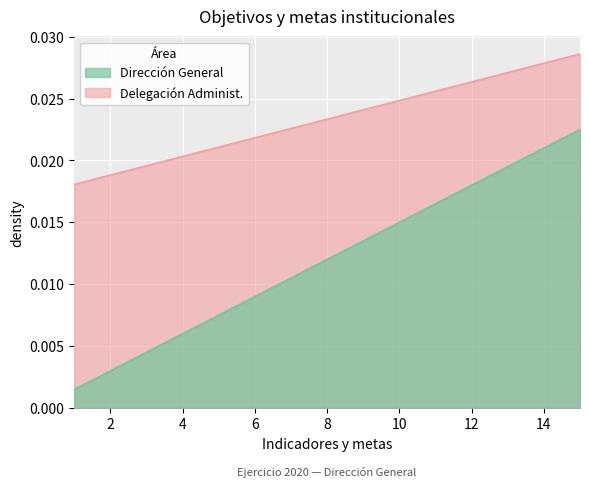

True or false: Dirección General and Dirección General / Subdirección de Ope... cross at least once.

False